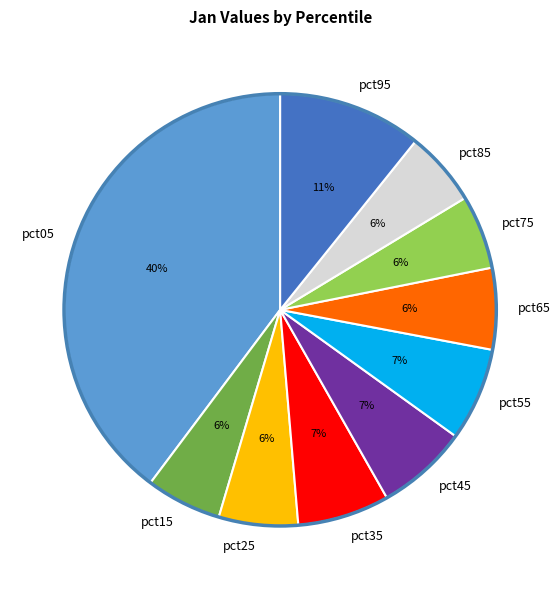

The pct95 slice represents 22% of the pie. True or false?

False